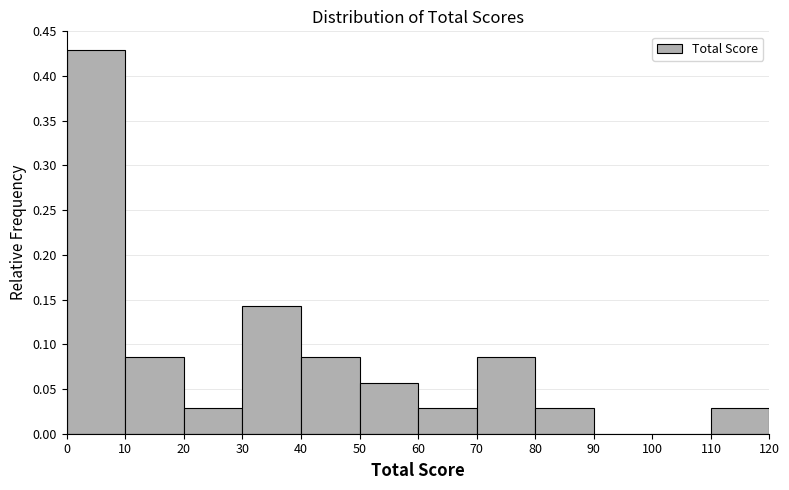

Reading left to right, list every bar in this chart as the range it spans on the x-axis followed by its height. The values are not printed on the chart, so give them approximately, as read against the axis.

0 to 10: 0.430
10 to 20: 0.085
20 to 30: 0.030
30 to 40: 0.145
40 to 50: 0.085
50 to 60: 0.055
60 to 70: 0.030
70 to 80: 0.085
80 to 90: 0.030
90 to 100: 0
100 to 110: 0
110 to 120: 0.030